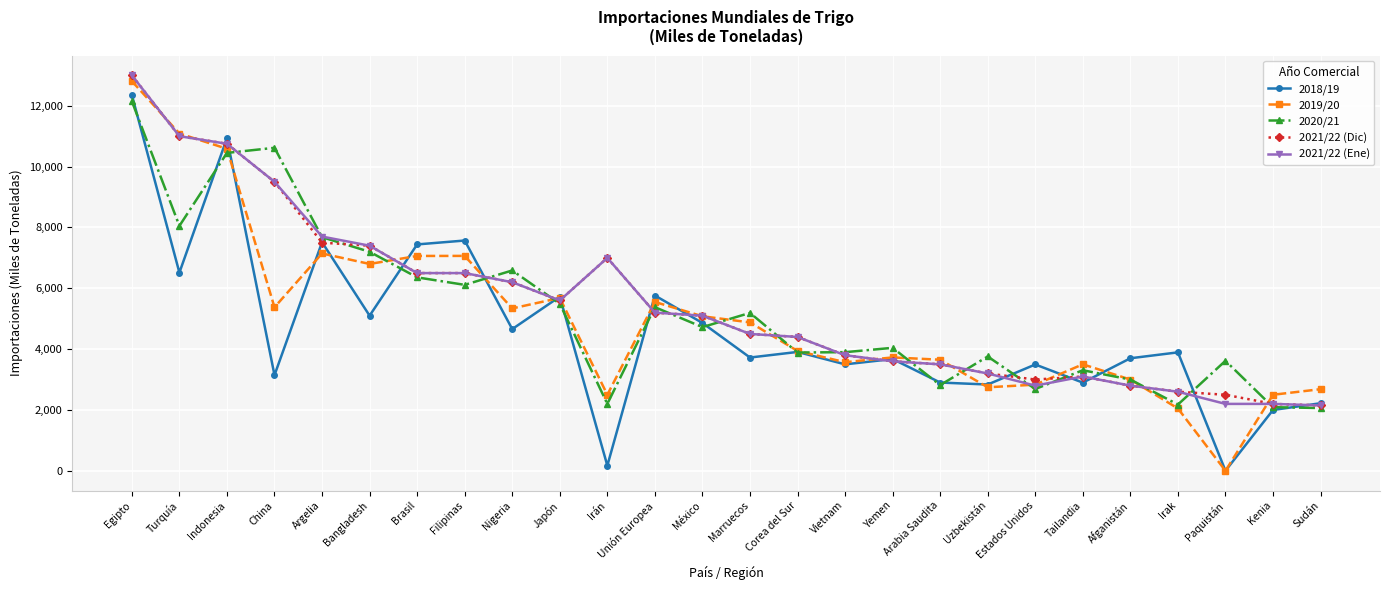

How many distinct data groups are displayed?

5